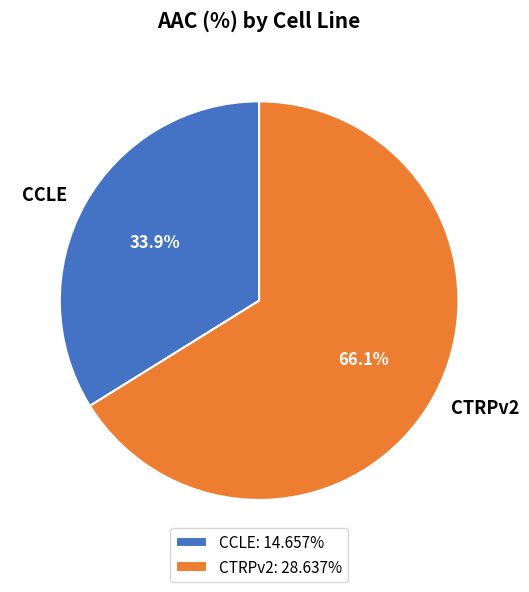

Between CCLE and CTRPv2, which is larger?

CTRPv2